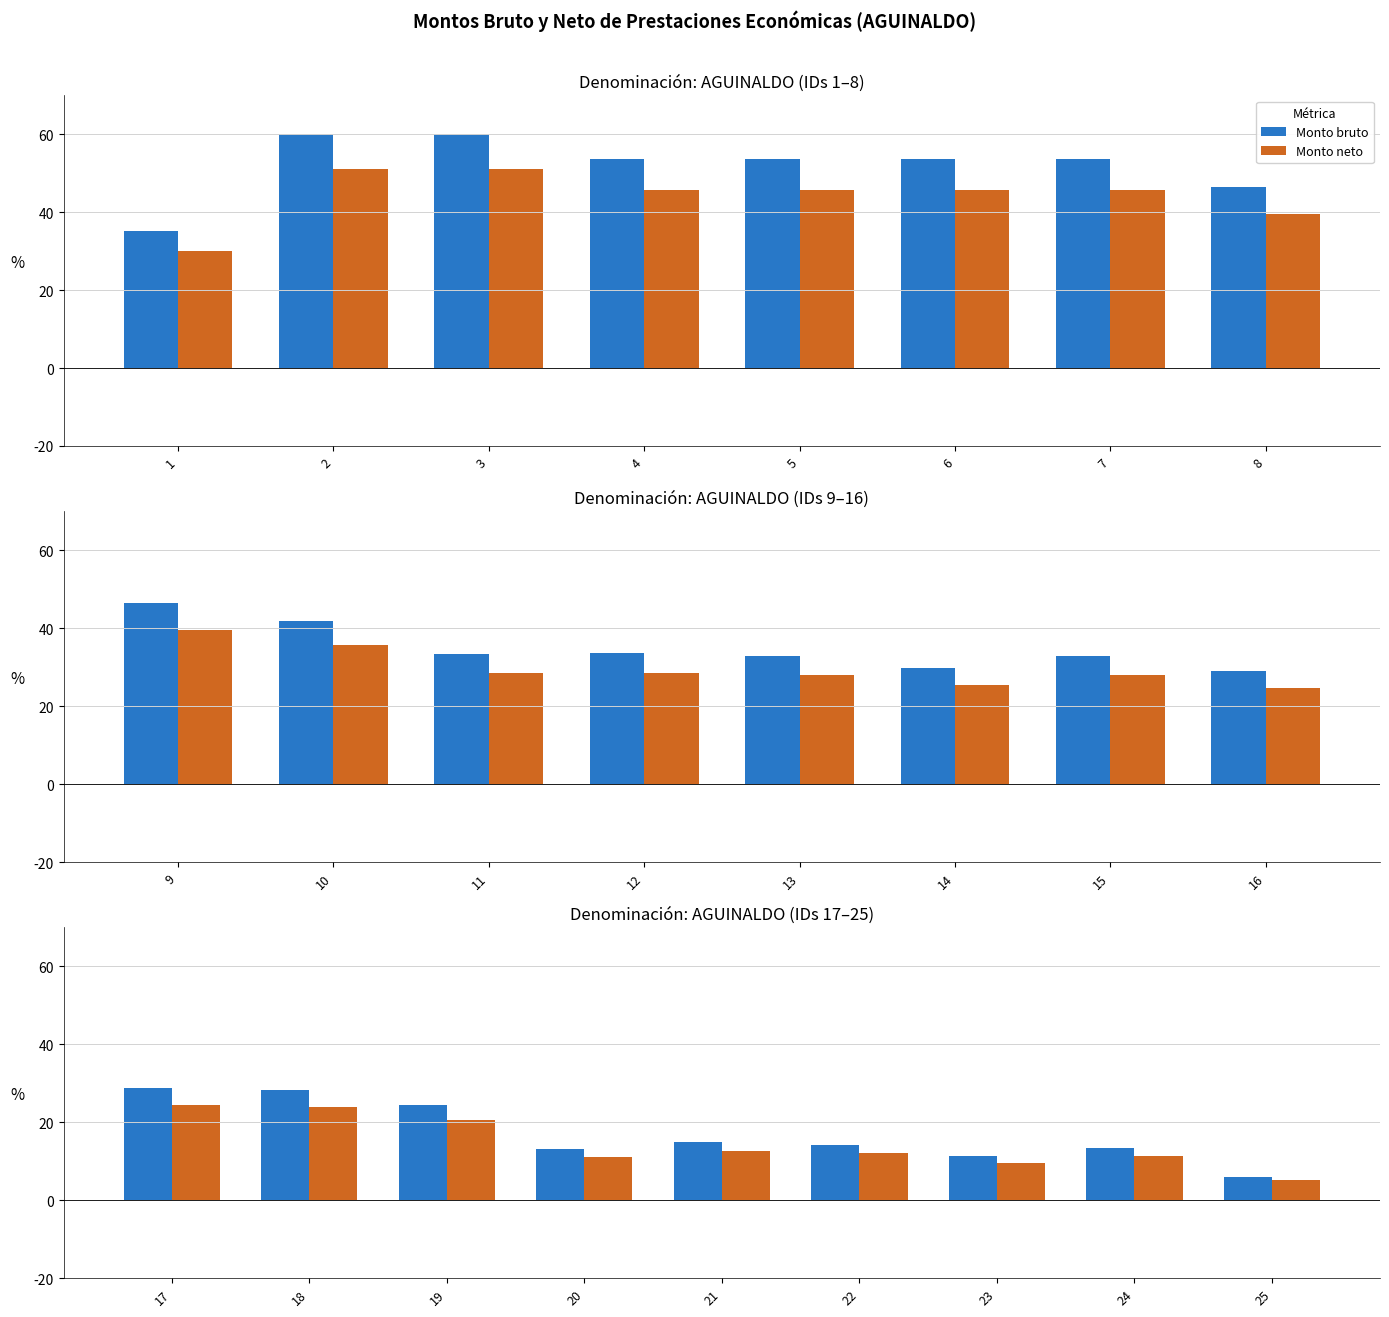

Which series has the widest spread of values?

Monto bruto